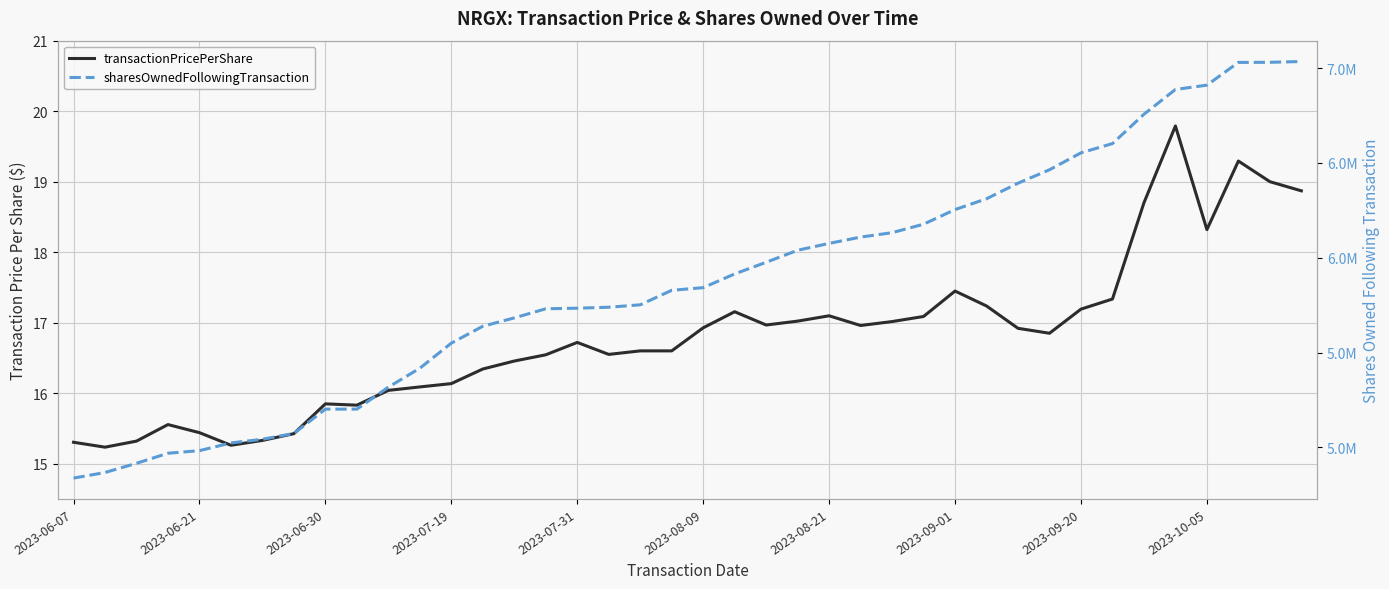

Between 30 and 2023-06-30, which is larger?

30